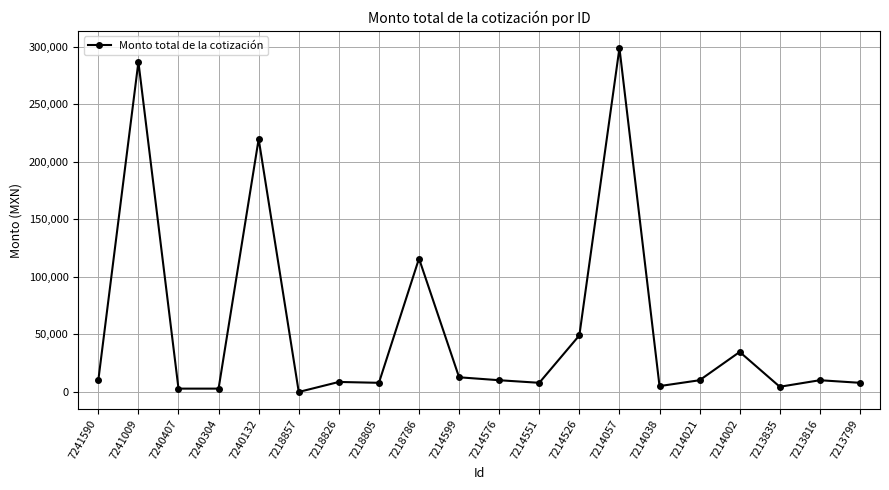

Where is the data nearest to the value 149500?

7218786